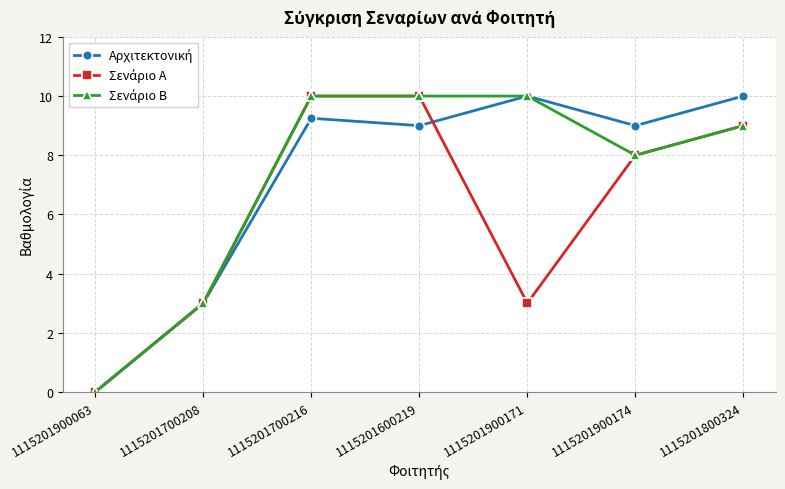

How many data points does each series have?

7